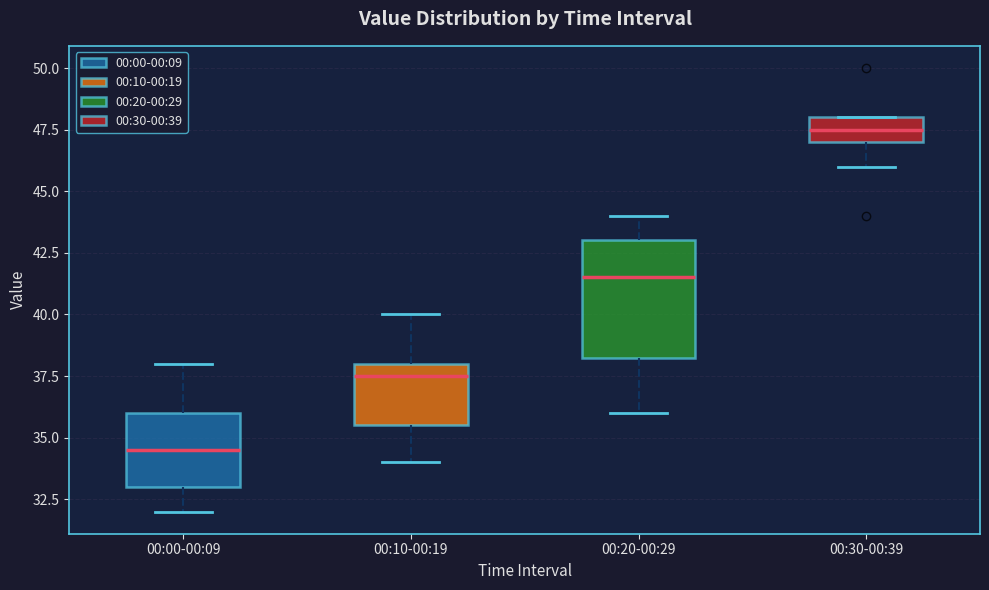

Where does the upper whisker of the box for 00:10-00:19 end on the y-axis? The values are not printed on the chart, so give them approximately, as read against the axis.

40.0